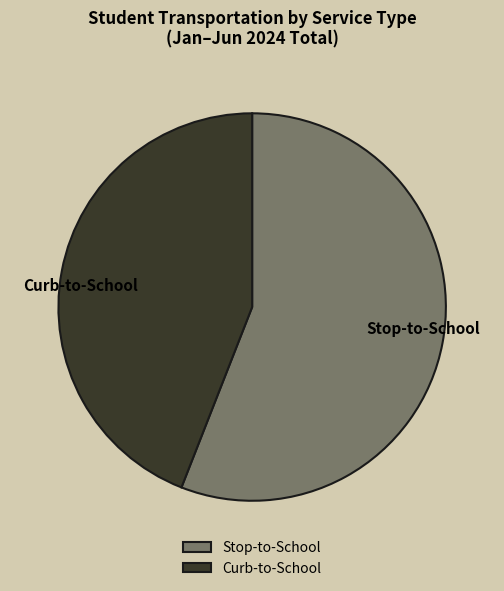

Which category has the biggest portion of the pie?

Stop-to-School